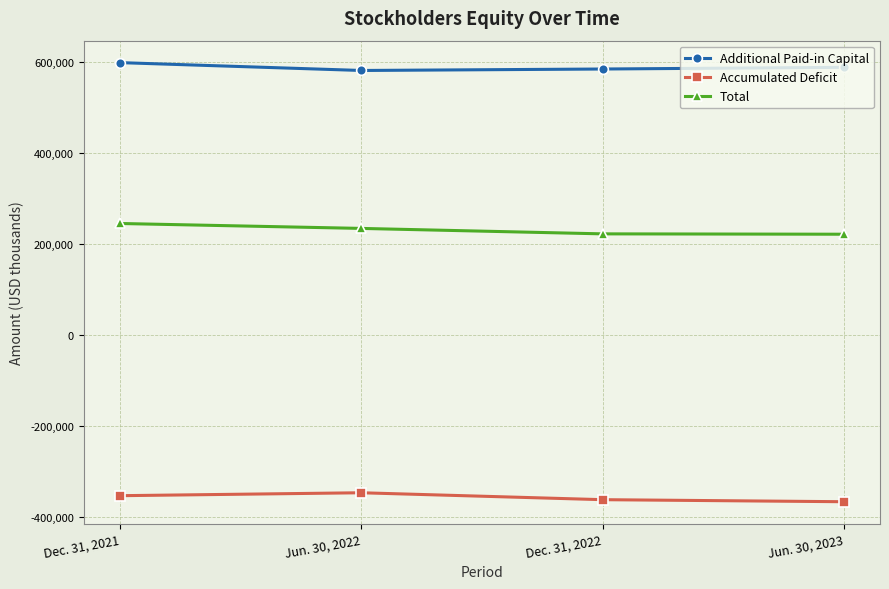

Which series has the largest total across all categories?

Additional Paid-in Capital